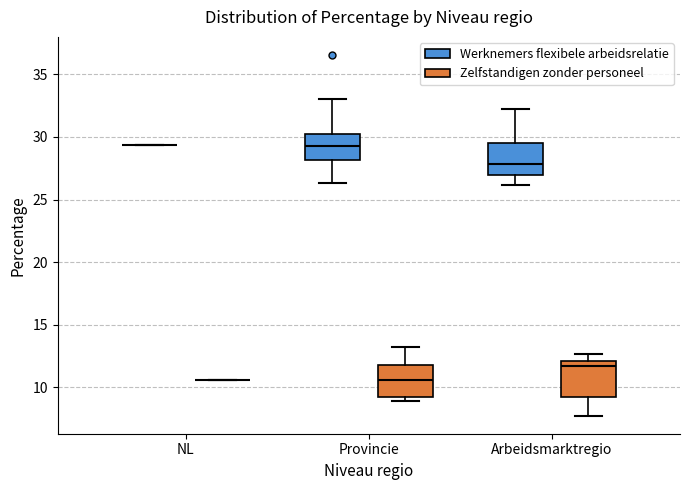

Reading left to right, read every box against the y-axis: the position of its median line, the range the box covers, and the ends of its whiskers. The values are not printed on the chart, so give them approximately, as read against the axis.

NL (Werknemers flexibele arbeidsrelatie): box collapsed to a line at 29.5, whiskers 29.5 to 29.5
NL (Zelfstandigen zonder personeel): box collapsed to a line at 10.5, whiskers 10.5 to 10.5
Provincie (Werknemers flexibele arbeidsrelatie): median 29.5, box 28.0 to 30.5, whiskers 26.5 to 33.0
Provincie (Zelfstandigen zonder personeel): median 10.5, box 9.0 to 12.0, whiskers 9.0 (just below the box's lower edge) to 13.0
Arbeidsmarktregio (Werknemers flexibele arbeidsrelatie): median 28.0, box 27.0 to 29.5, whiskers 26.0 to 32.0
Arbeidsmarktregio (Zelfstandigen zonder personeel): median 11.5, box 9.0 to 12.0, whiskers 7.5 to 12.5